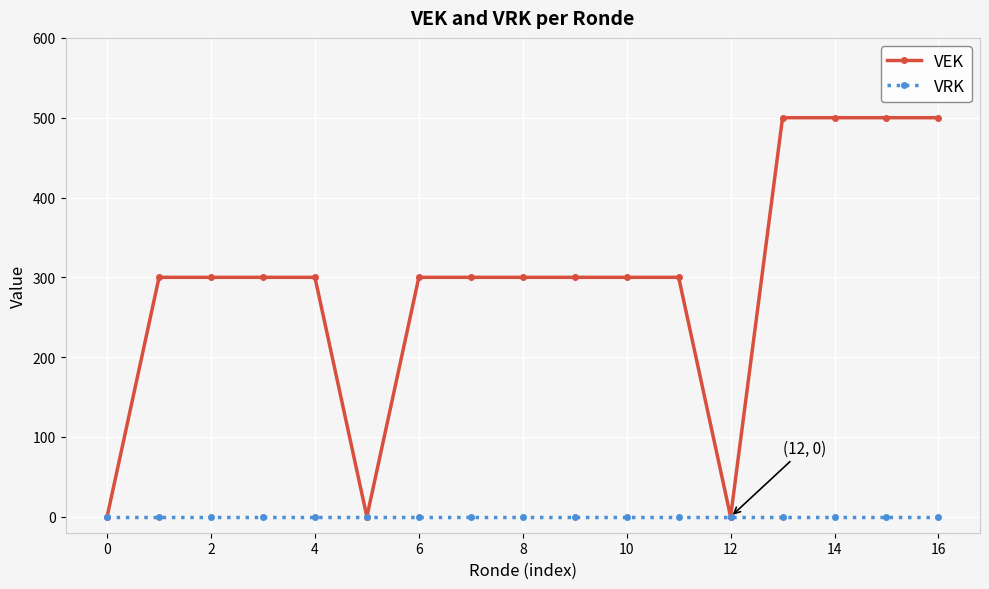

List the series in order of their overall mean, lowest first.

VRK, VEK